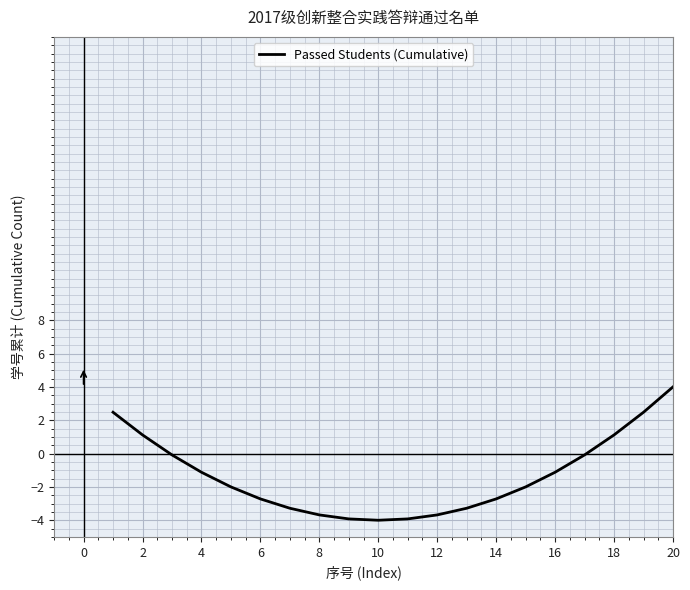

What is the difference between the maximum and minimum values?

8.0